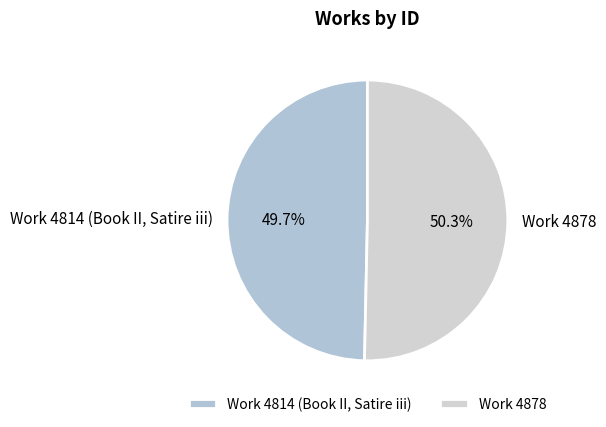

To the nearest percent, what is the combined percentage of Work 4878 and Work 4814 (Book II, Satire iii)?

100%